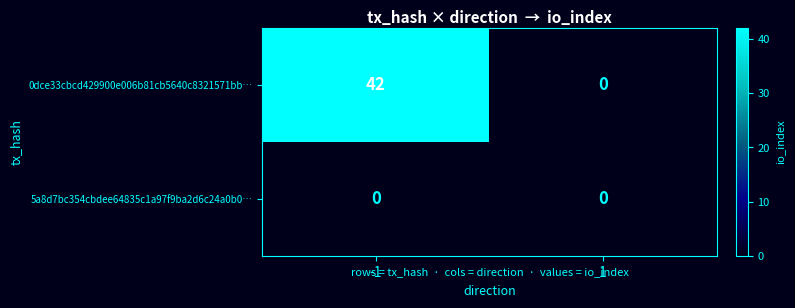

Rank the series by their average value, from lowest to highest.

5a8d7bc354cbdee64835c1a97f9ba2d6c24a0b0…, 0dce33cbcd429900e006b81cb5640c8321571bb…